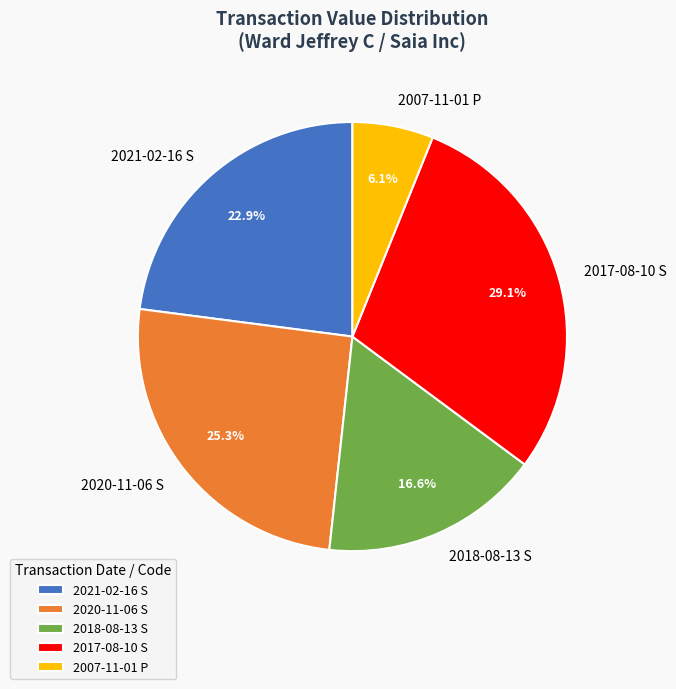

What percentage is the 2017-08-10 S slice, to the nearest percent?

29%